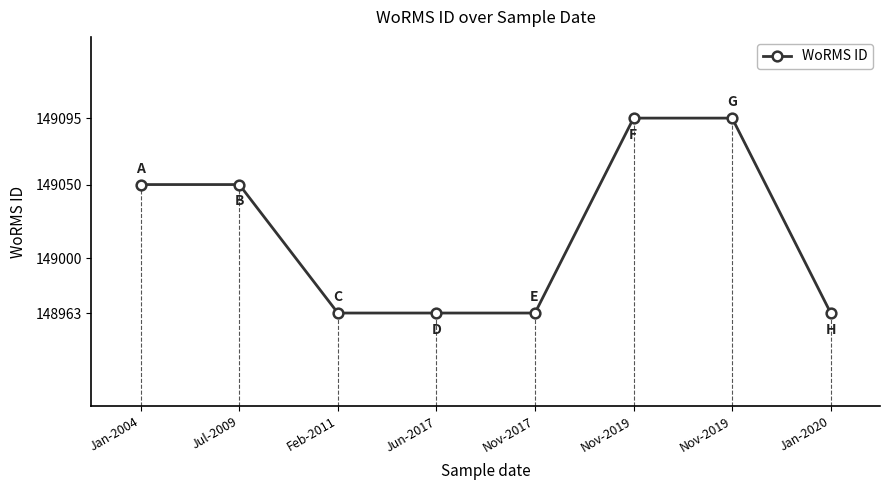

Is this an area chart (filled region under the line)?

No